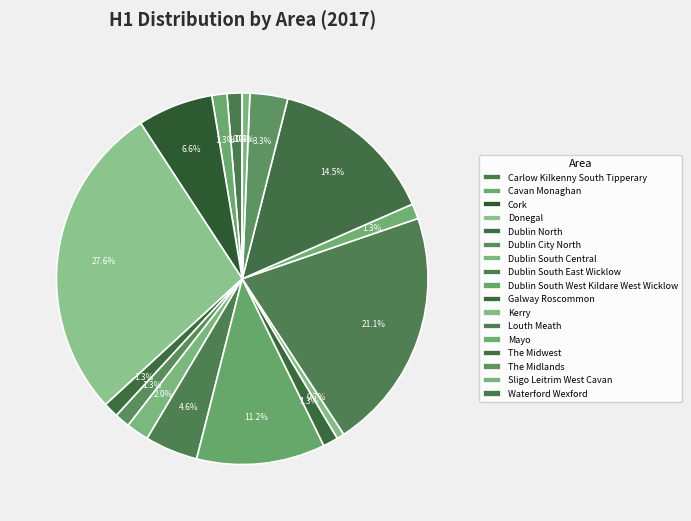

What is the change in value from Dublin City North to Louth Meath?

+30